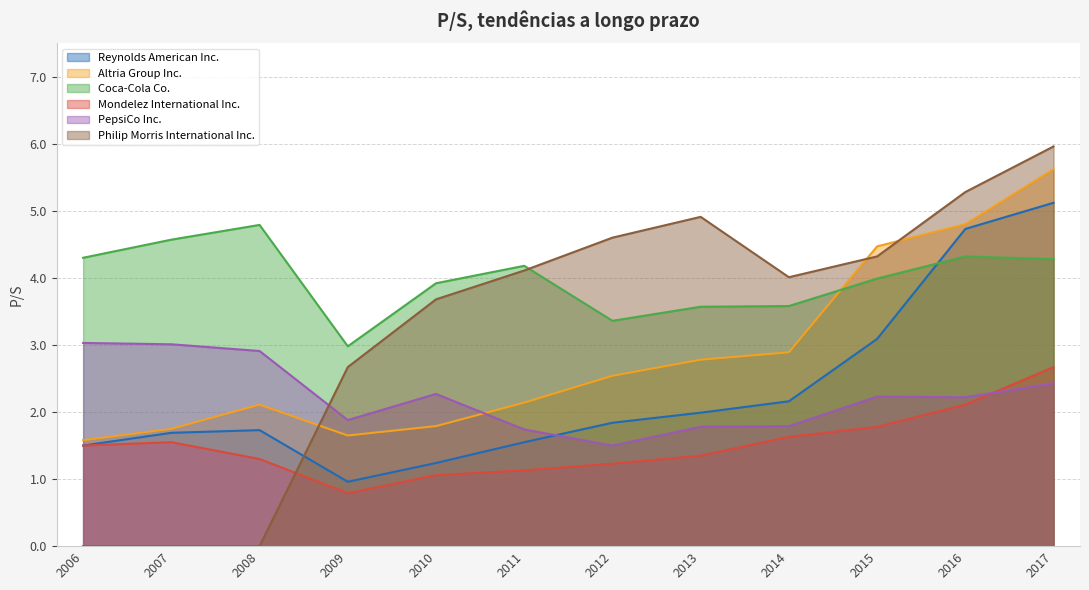

How many data points in PepsiCo Inc. are less than 2?

5